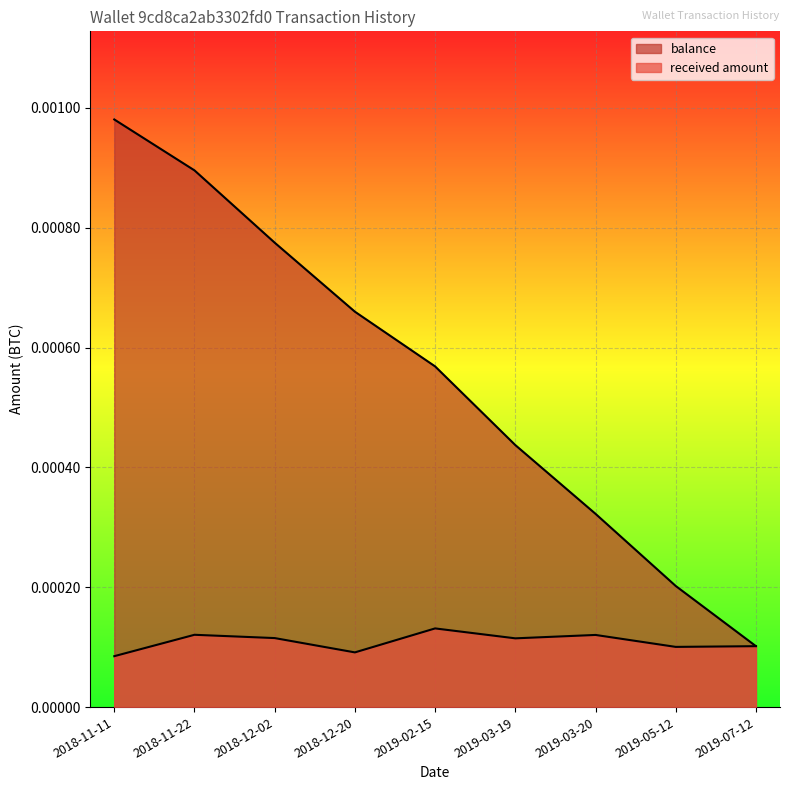

True or false: balance has a value of 0.0 at 2019-07-12.

True